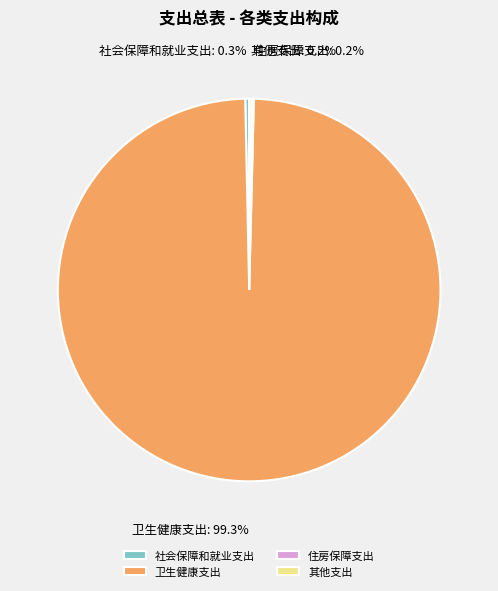

What is the majority slice?

卫生健康支出